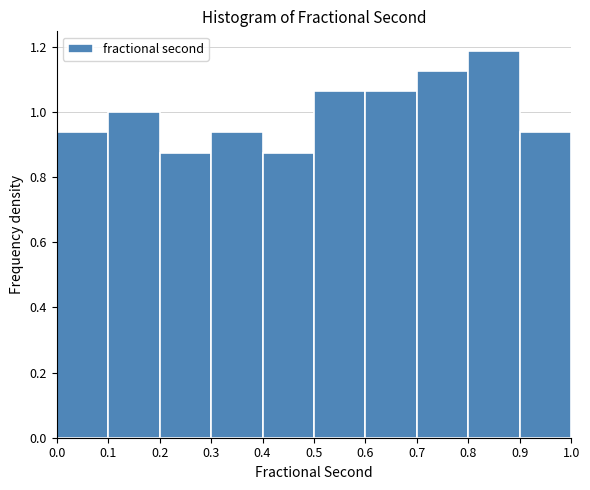

Over which range of the x-axis is the bar tallest?

0.8 to 0.9